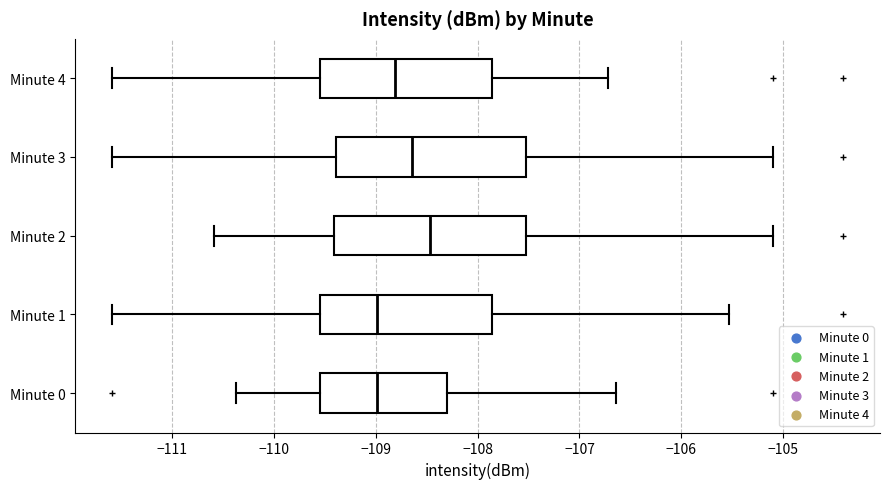

Reading bottom to top, read every box against the x-axis: the position of its median line, the range the box covers, and the ends of its whiskers. The values are not printed on the chart, so give them approximately, as read against the axis.

Minute 0: median -109.0, box -109.5 to -108.3, whiskers -110.4 to -106.6
Minute 1: median -109.0, box -109.5 to -107.9, whiskers -111.6 to -105.5
Minute 2: median -108.5, box -109.4 to -107.5, whiskers -110.6 to -105.1
Minute 3: median -108.6, box -109.4 to -107.5, whiskers -111.6 to -105.1
Minute 4: median -108.8, box -109.5 to -107.9, whiskers -111.6 to -106.7